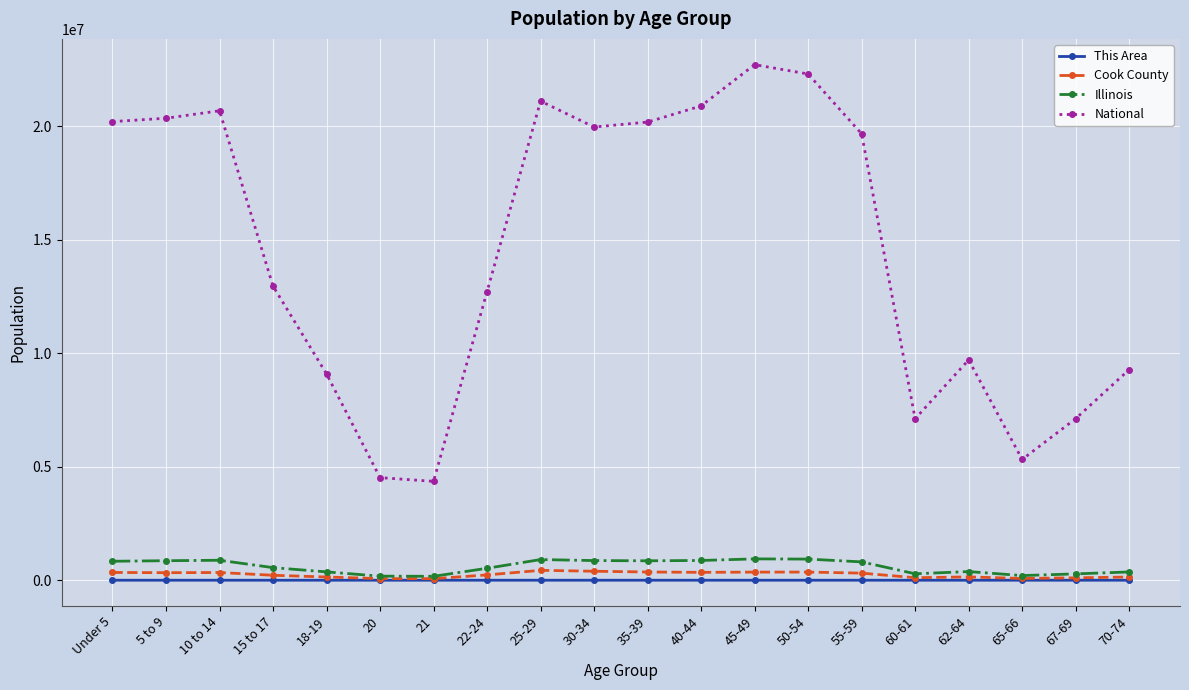

Which series has the largest total across all categories?

National